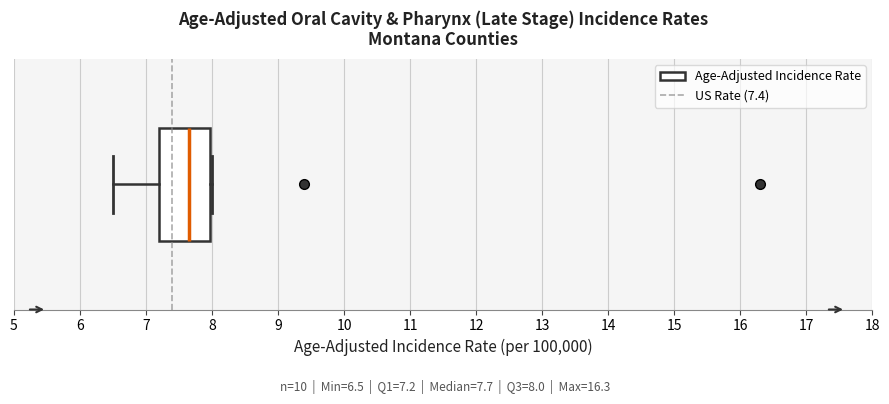

Where is the right edge of the box on the x-axis? The values are not printed on the chart, so give them approximately, as read against the axis.

8.0